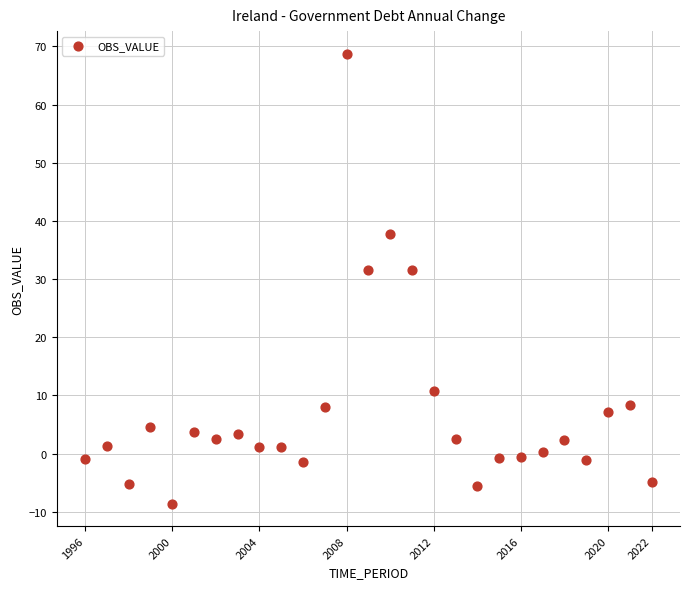

What is the range of X values (max minus min)?

26.0